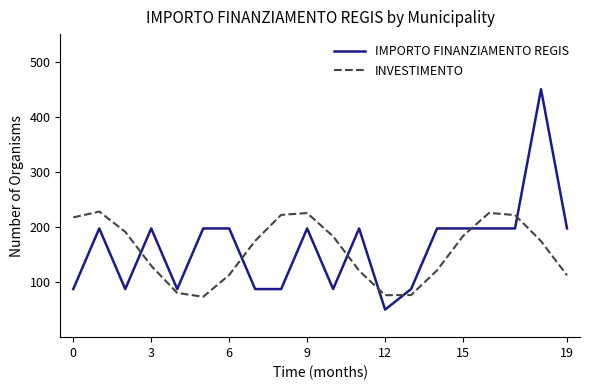

How many categories are shown in the chart?

20